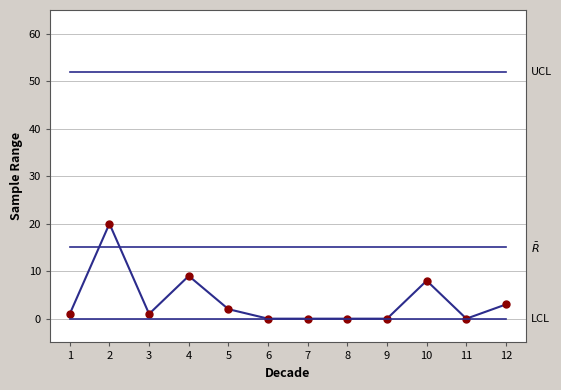

Is it true that UCL equals 93 at 11?

False